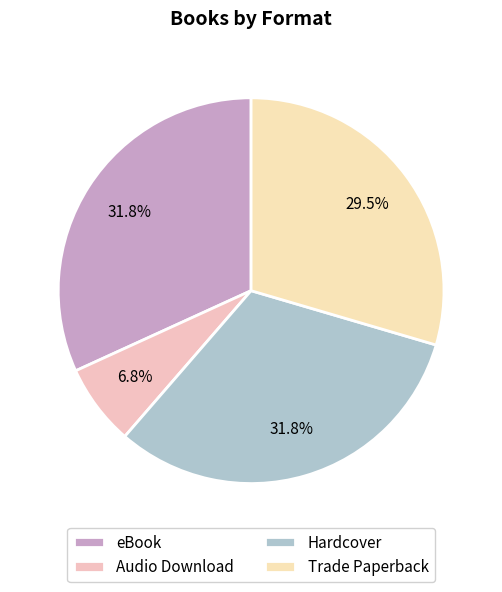

What percentage is NOT represented by eBook?

68.2%